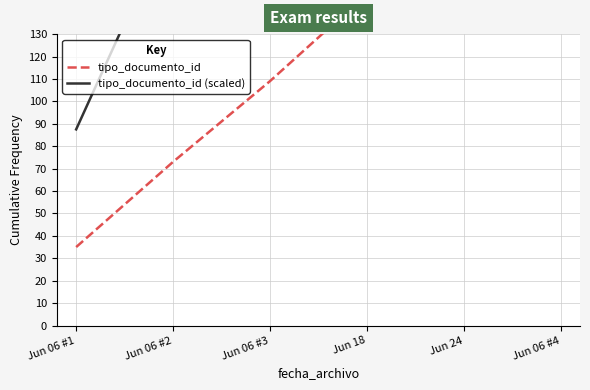

Is the value of tipo_documento_id at Jun 18 greater than the value of tipo_documento_id (scaled) at Jun 06 #2?

No